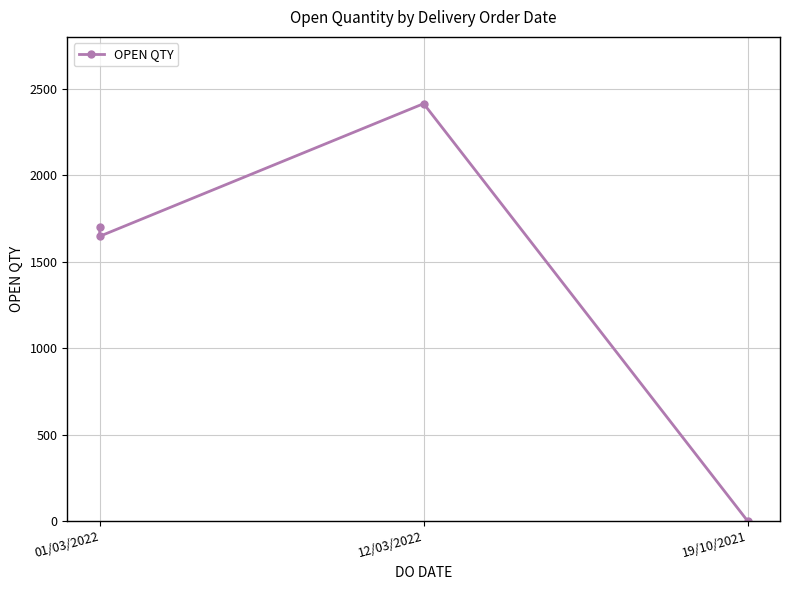

How many values are below 1700?

2